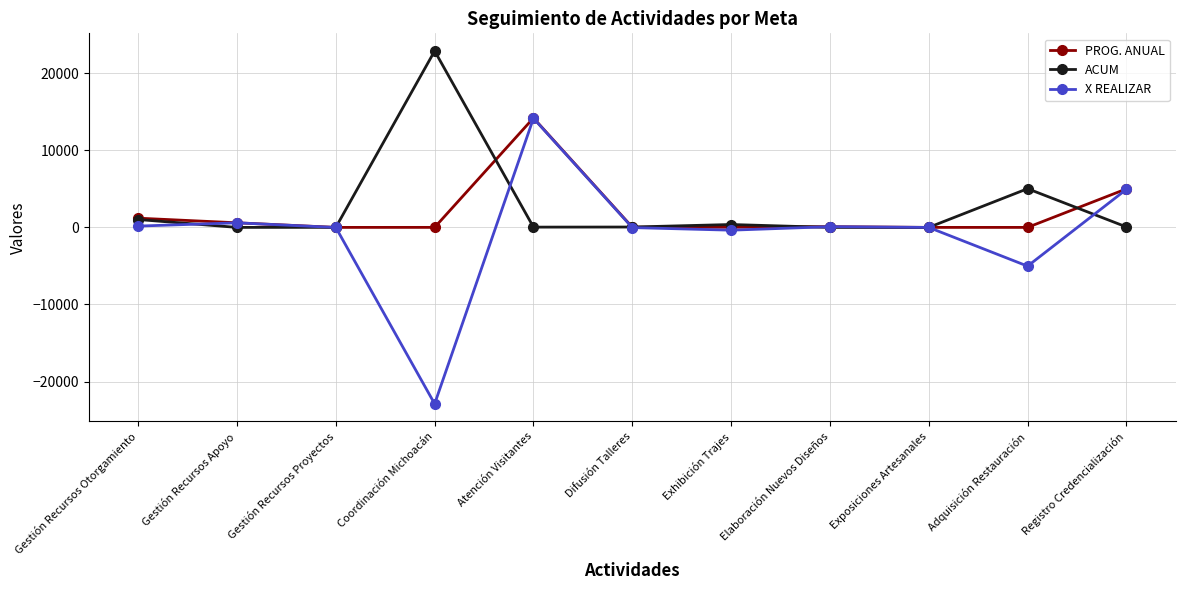

What is the sum of the PROG. ANUAL values at Elaboración Nuevos Diseños and Exhibición Trajes?

120